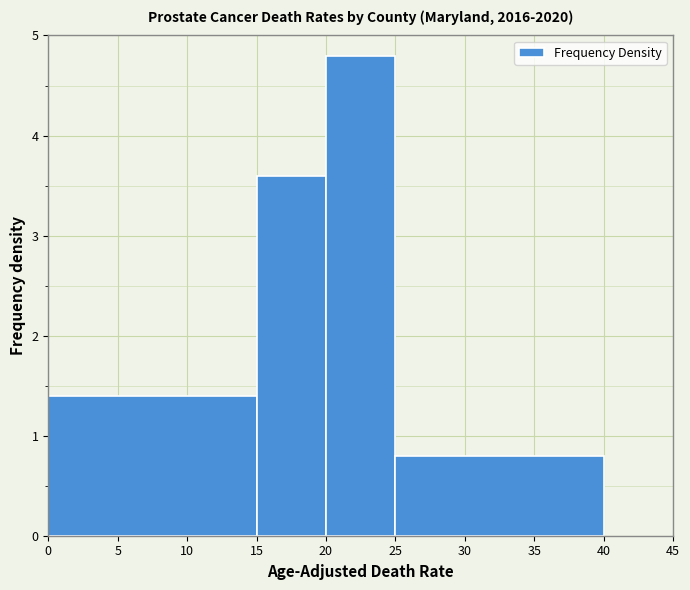

Reading left to right, transcribe this chart: for each bar, give the range it covers on the x-axis and its height. The values are not printed on the chart, so give them approximately, as read against the axis.

0 to 15: 1.4
15 to 20: 3.6
20 to 25: 4.8
25 to 40: 0.8